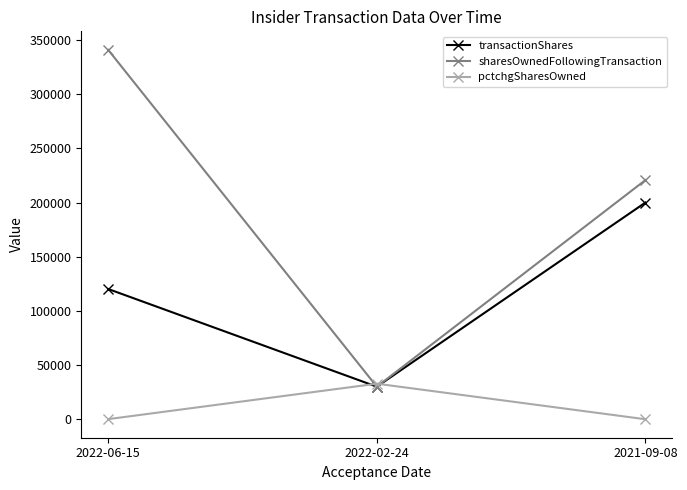

Rank the series by their average value, from highest to lowest.

sharesOwnedFollowingTransaction, transactionShares, pctchgSharesOwned